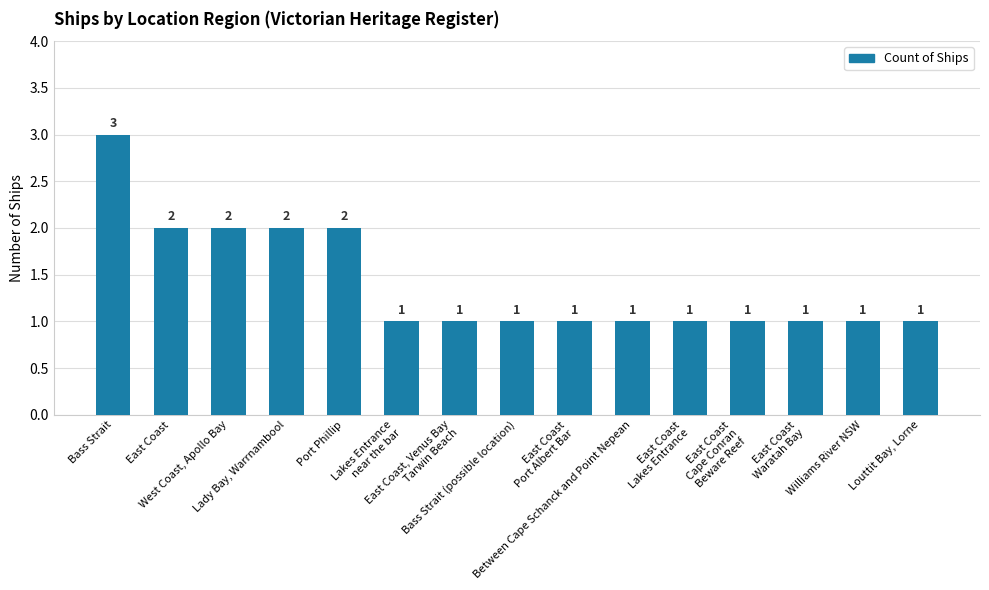

What is the value of the 5th bar from the left?

2